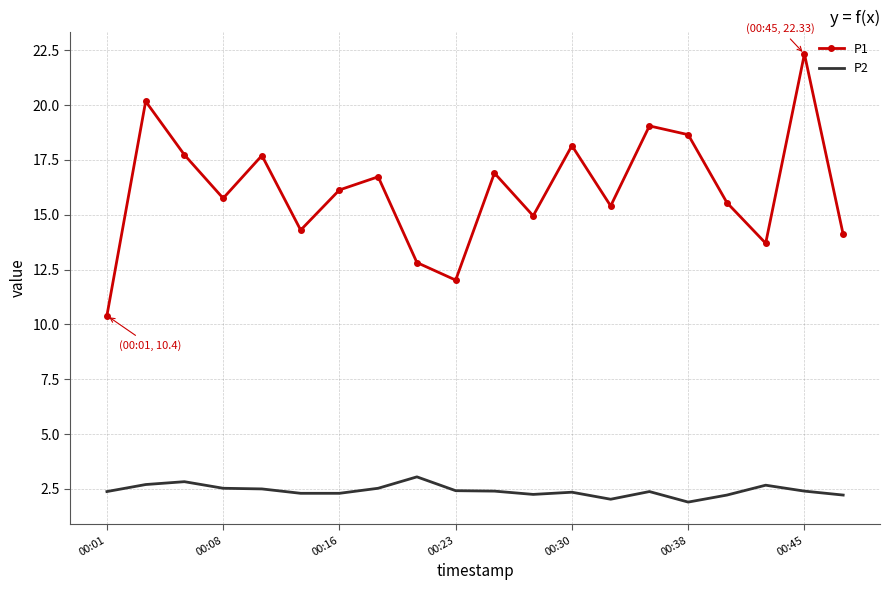

List the series in order of their peak value, lowest first.

P2, P1